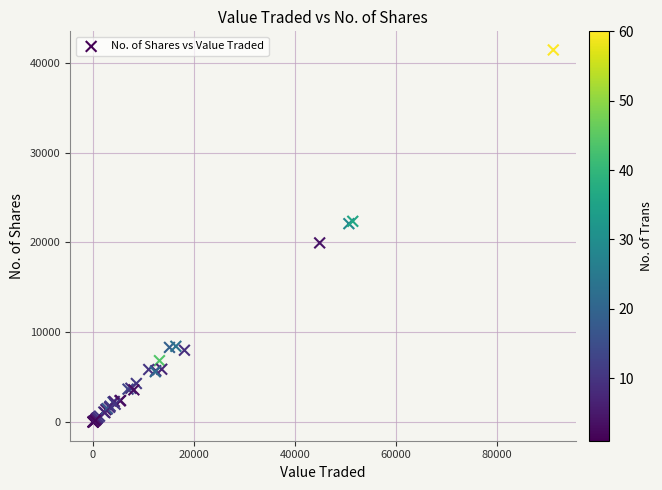

What Y value in the scatter plot is closest to 20711?

19948